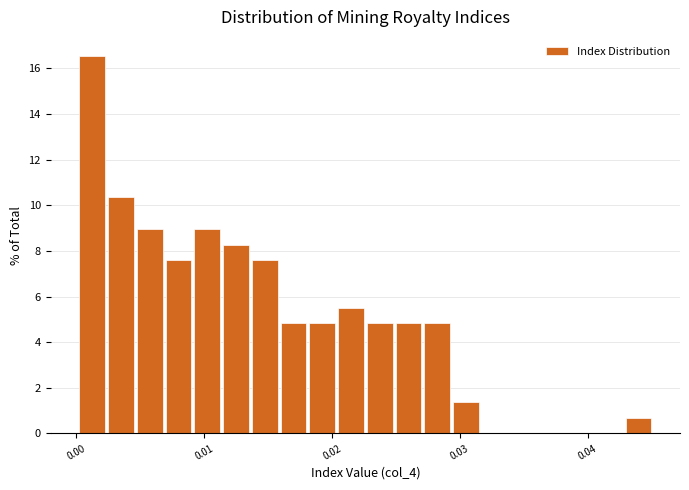

Around what value on the x-axis is the tallest bar? Give the approximate position of its centre, as read against the axis.

0.001